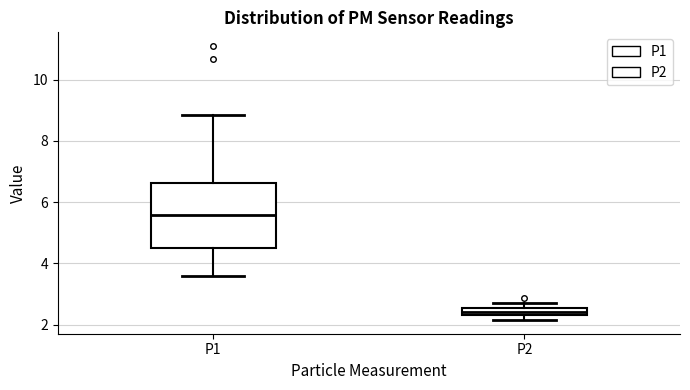

Where is the lower edge of the box for P1 on the y-axis? The values are not printed on the chart, so give them approximately, as read against the axis.

4.6